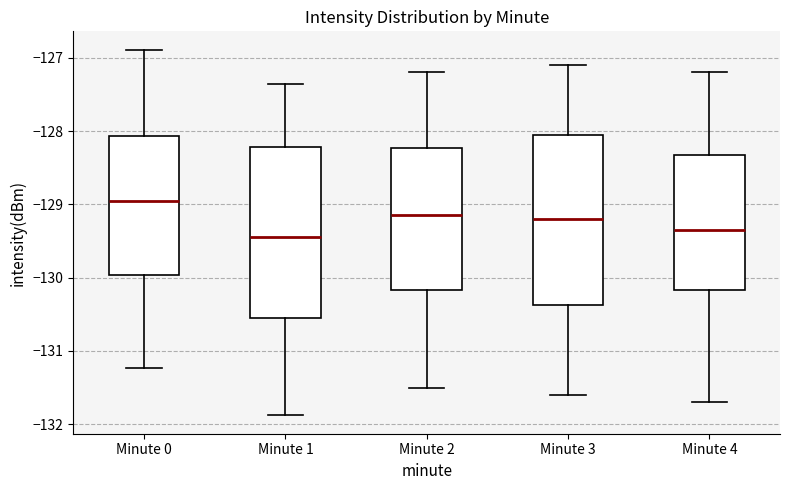

Where is the lower edge of the box for Minute 4 on the y-axis? The values are not printed on the chart, so give them approximately, as read against the axis.

-130.2